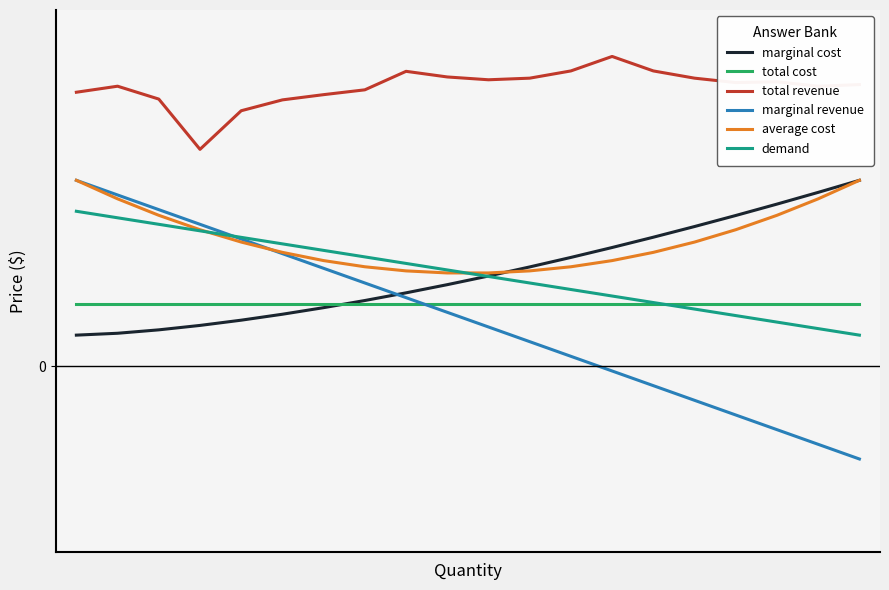

Where is average cost nearest to the value 0?

9